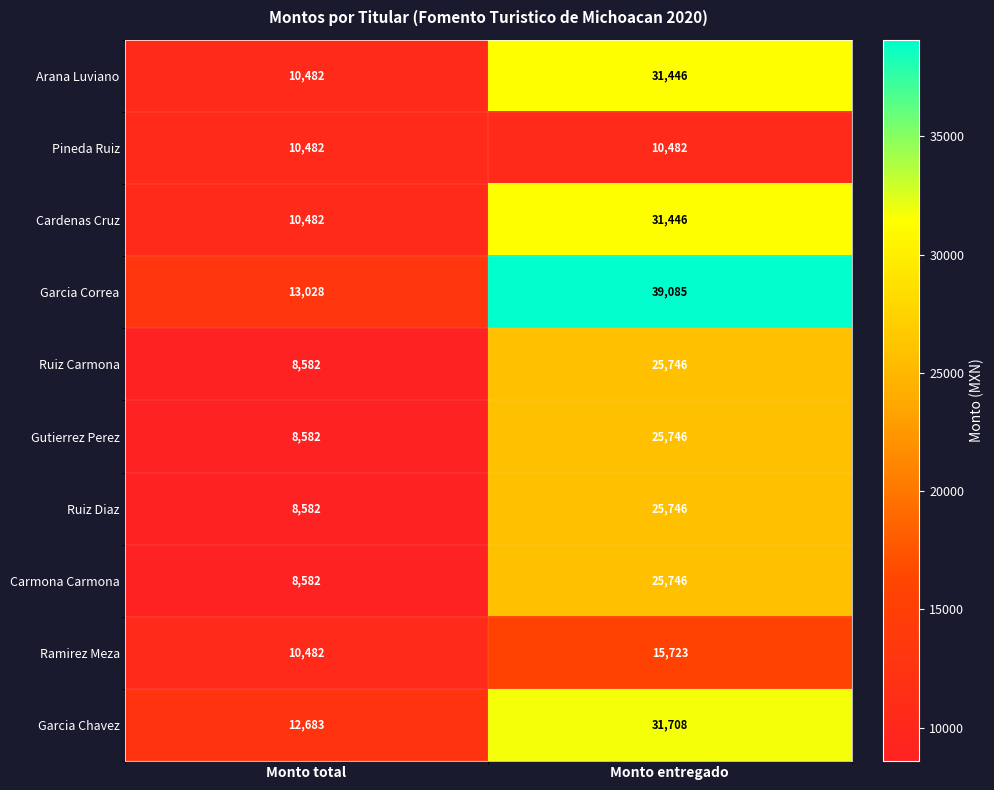

What is the greatest value displayed?

39085